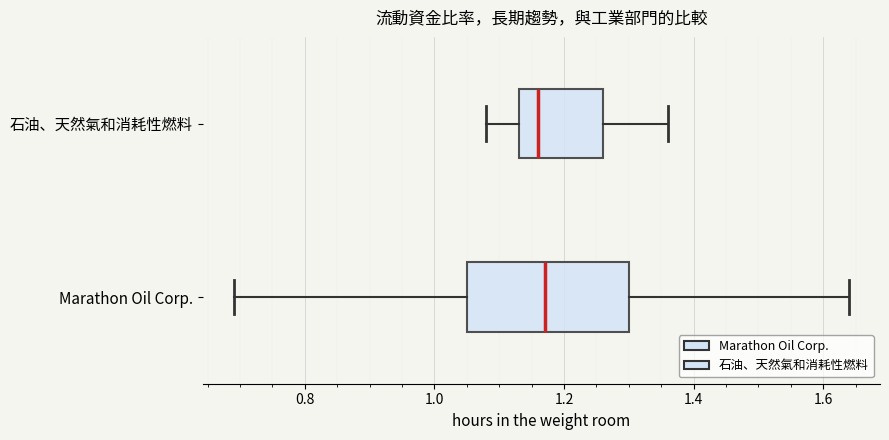

Comparing the boxes themselves (not the whiskers), which one is the widest?

Marathon Oil Corp.